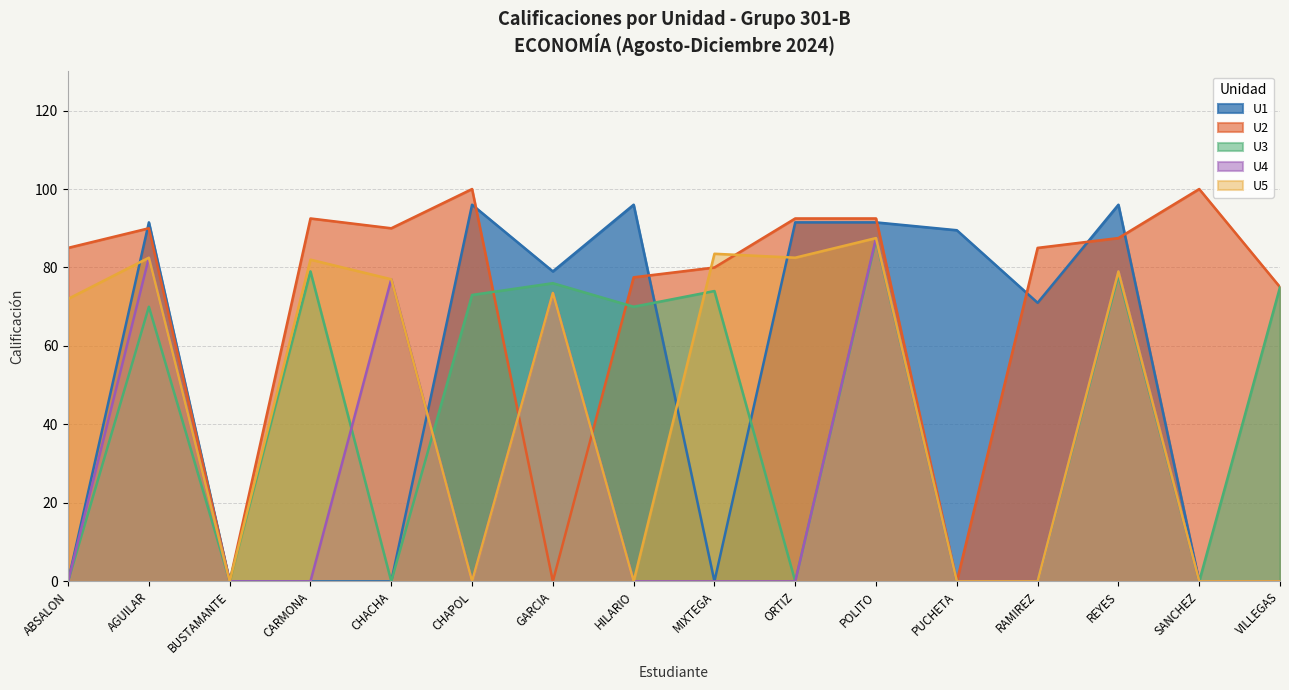

Where is U3 nearest to the value 43?

AGUILAR